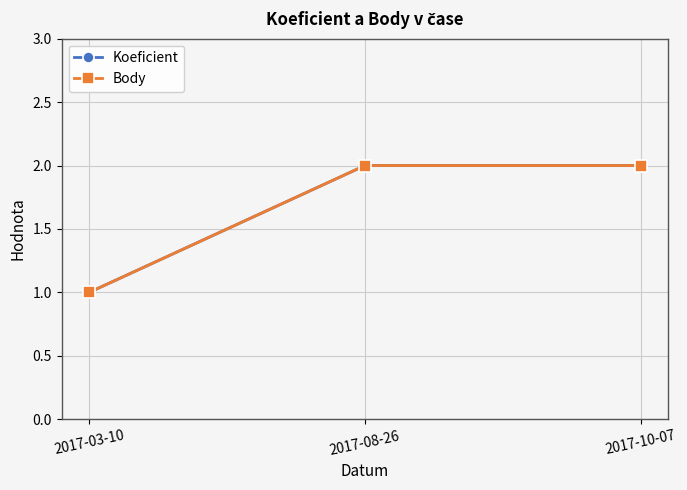

What is the difference between the maximum and minimum values in the Body series?

1